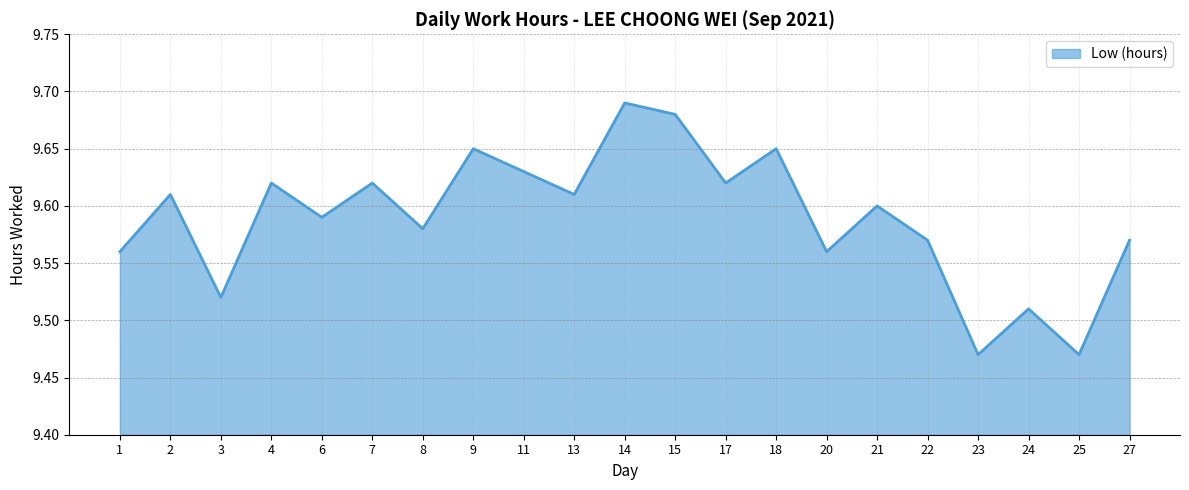

The value at 27 is 17.1. True or false?

False